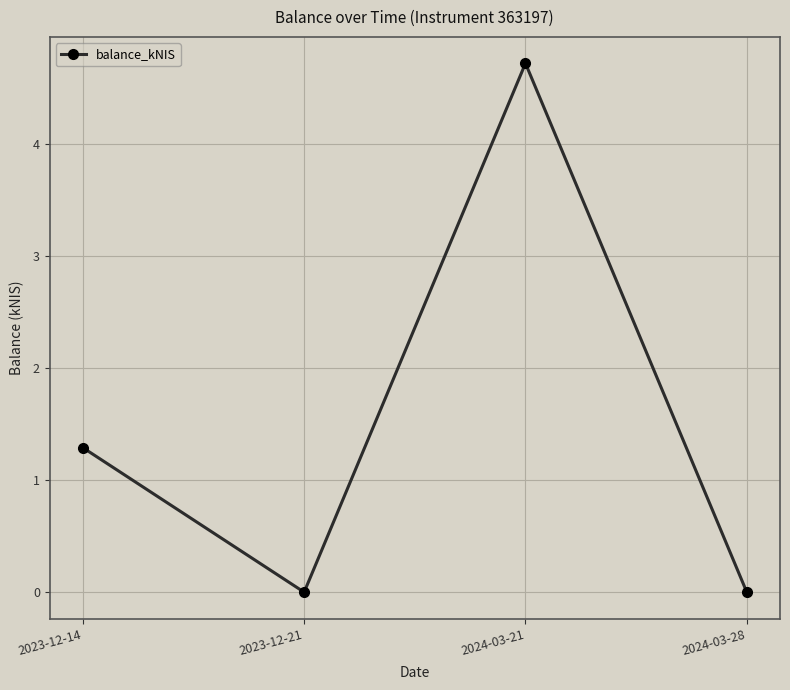

Is it true that the value at 2024-03-28 is 0.0?

True